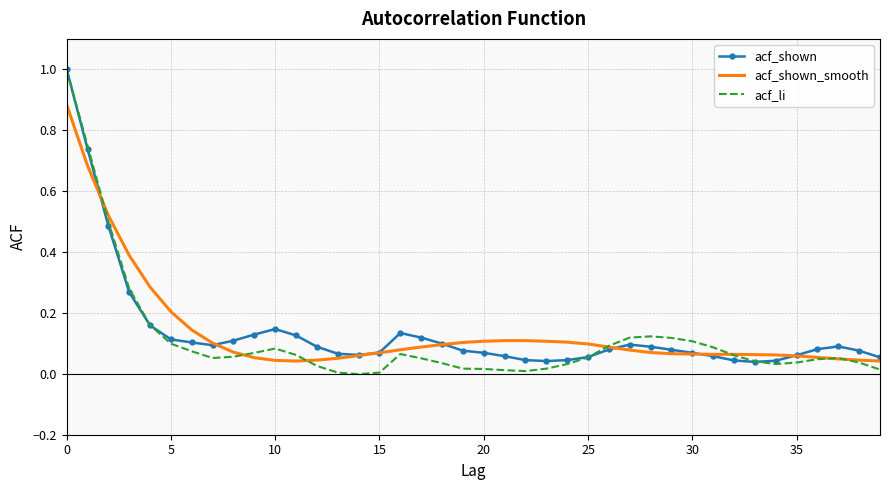

Which series has the widest spread of values?

acf_li